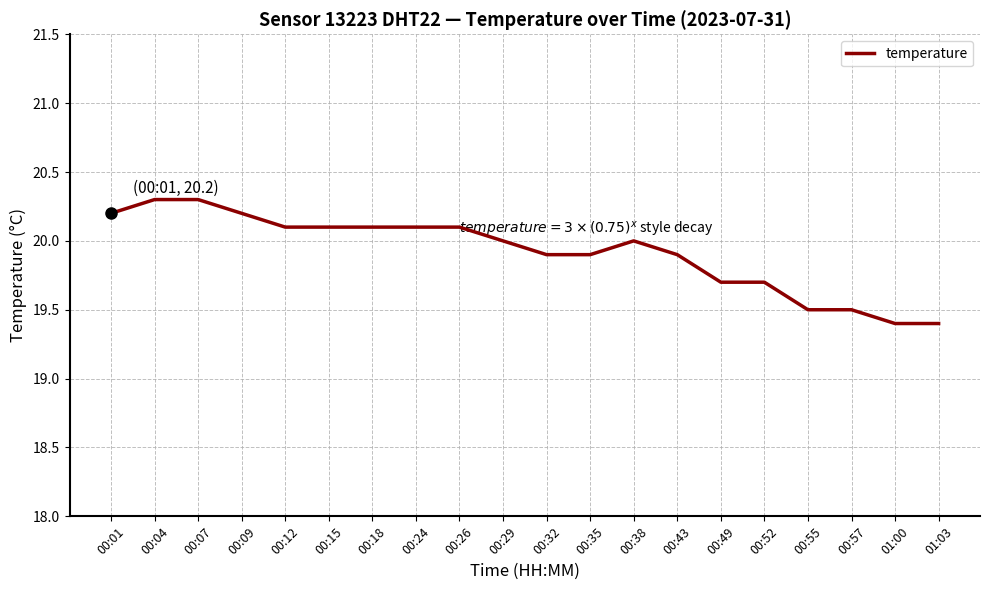

The chart shows a value of 19.4 at 01:00. True or false?

True